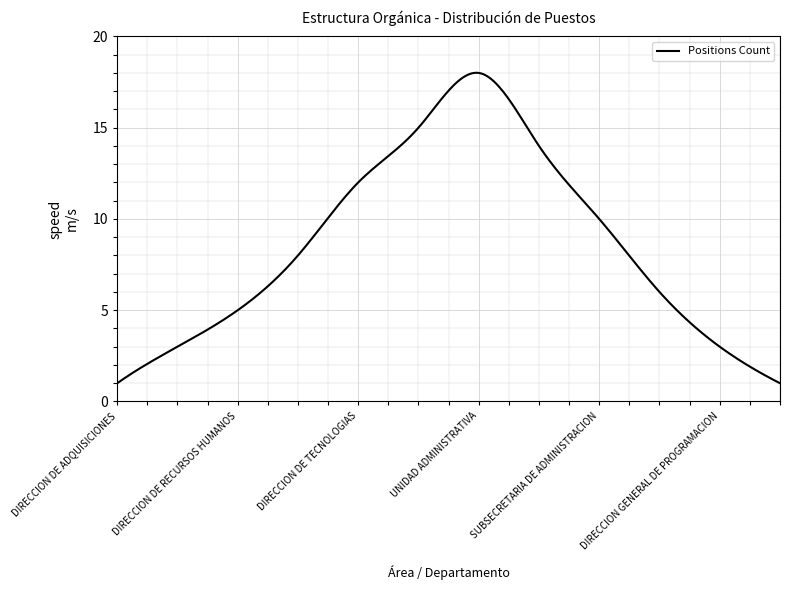

What is the maximum value shown in the chart?

18.0